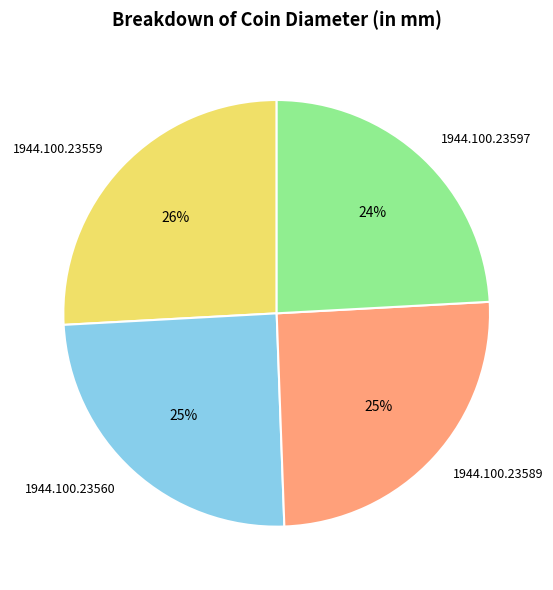

Is the sum of 1944.100.23589 and 1944.100.23559 greater than half?

Yes